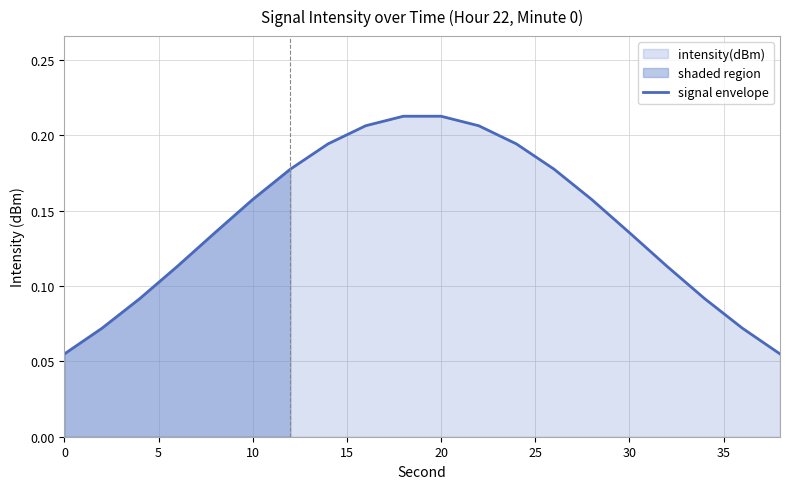

What is the value of the 19th point from the left?

0.1